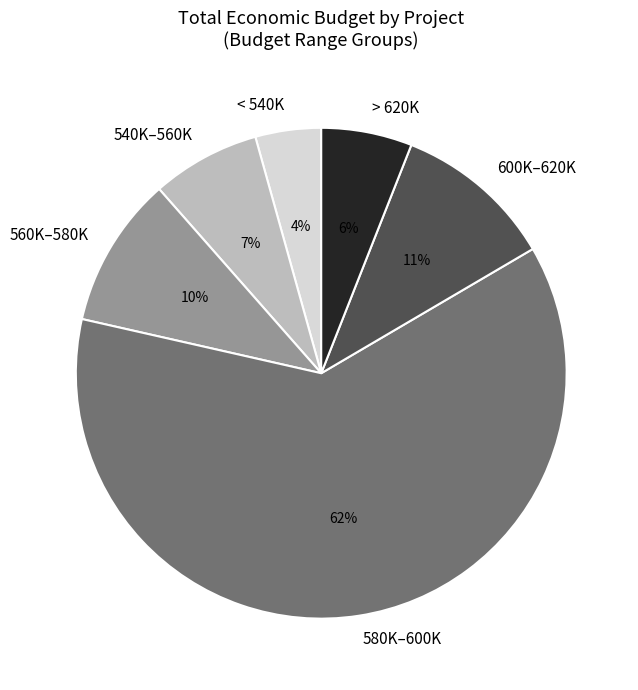

Which category has the biggest portion of the pie?

580K–600K